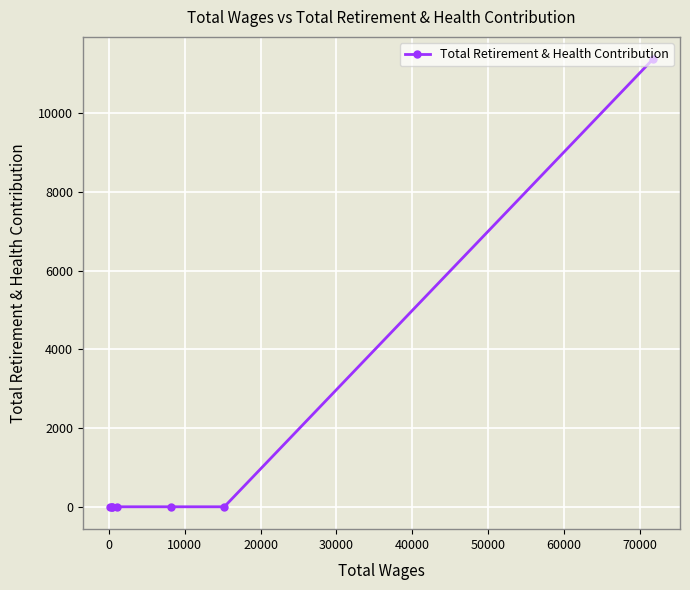

Reading right to left, extract all data points from this chart.

11378	0	0	0	0	0	0